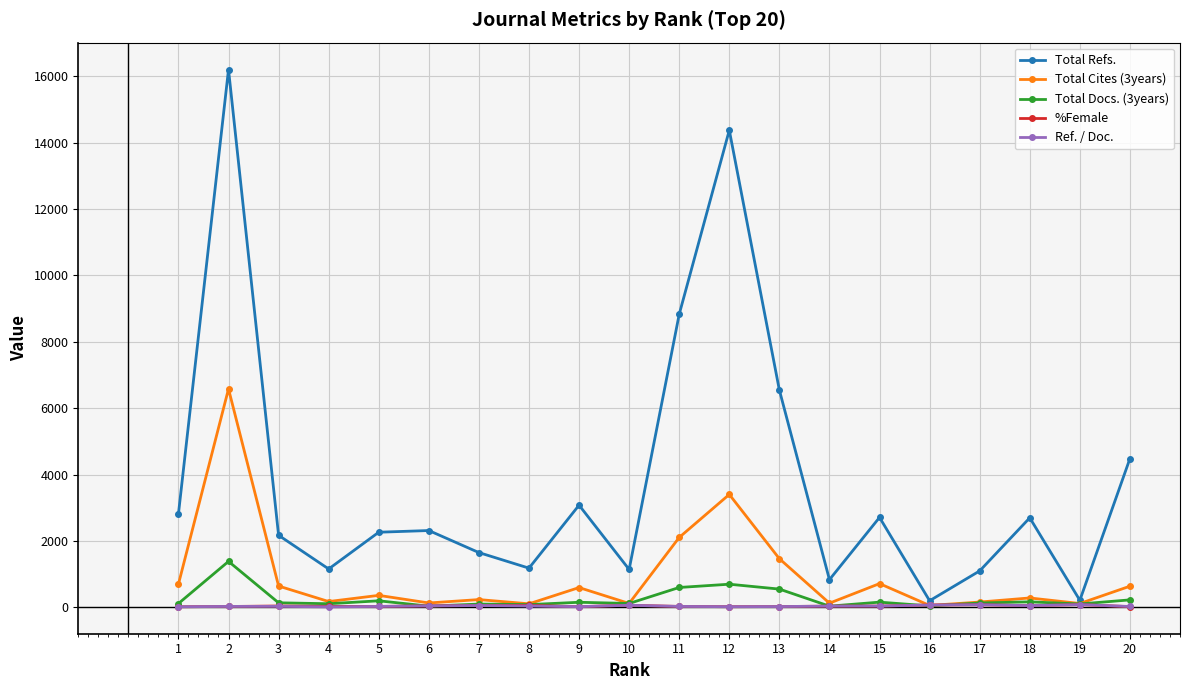

Does the chart display data point markers on the line(s)?

Yes